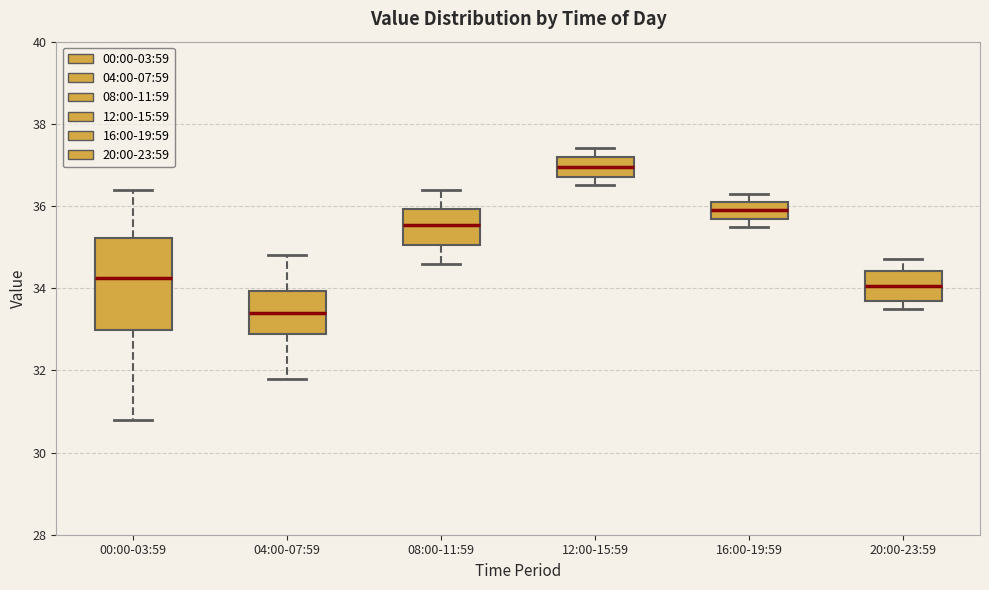

Comparing the boxes themselves (not the whiskers), which one is the tallest?

00:00-03:59